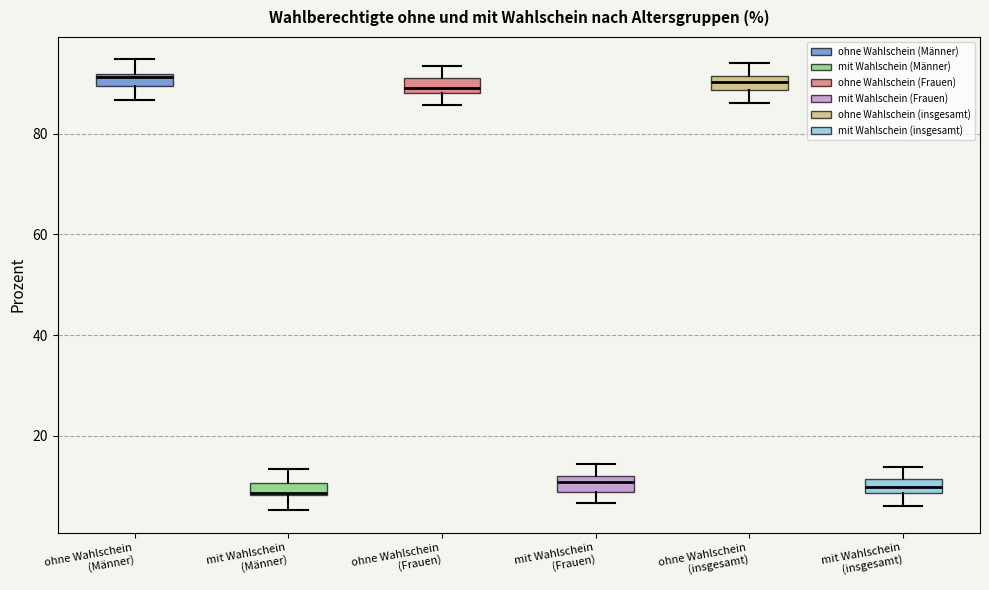

Where is the lower edge of the box for mit Wahlschein (Männer) on the y-axis? The values are not printed on the chart, so give them approximately, as read against the axis.

8